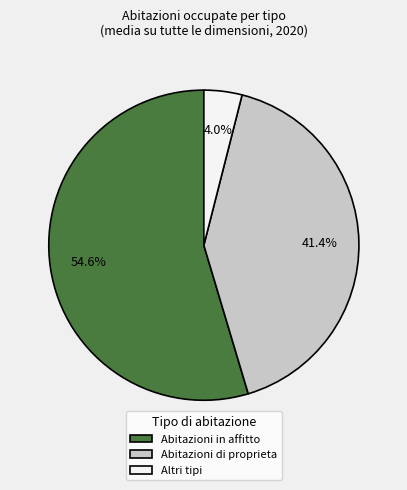

Rank the categories by value from lowest to highest.

Altri tipi, Abitazioni di proprieta, Abitazioni in affitto